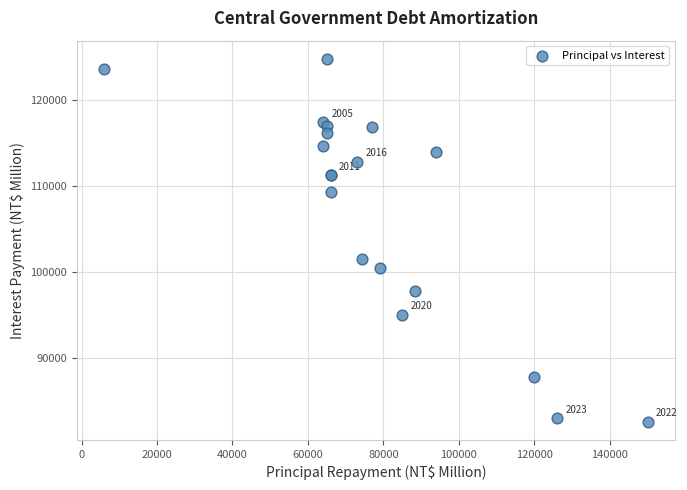

What Y value in the scatter plot is closest to 103697?

101491